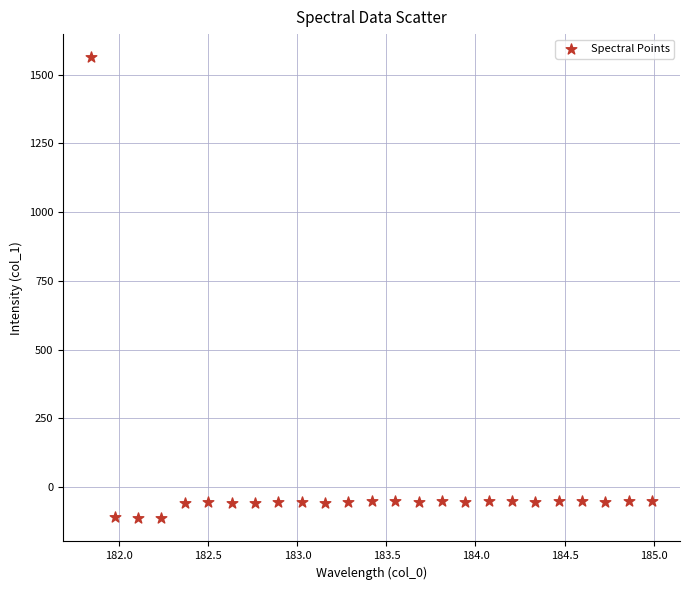

What is the range of Y values (max minus min)?

1677.8